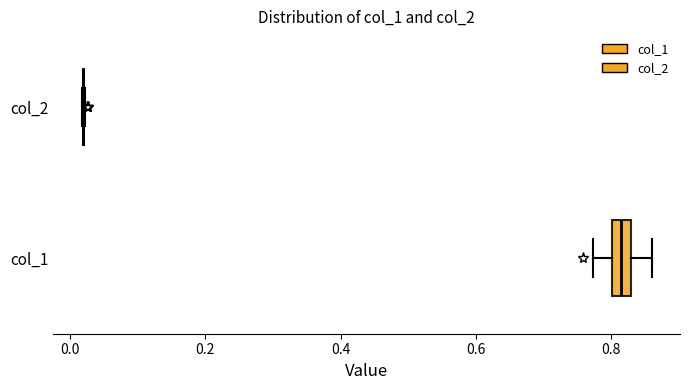

Which box is the widest, from its left edge to its right edge?

col_1